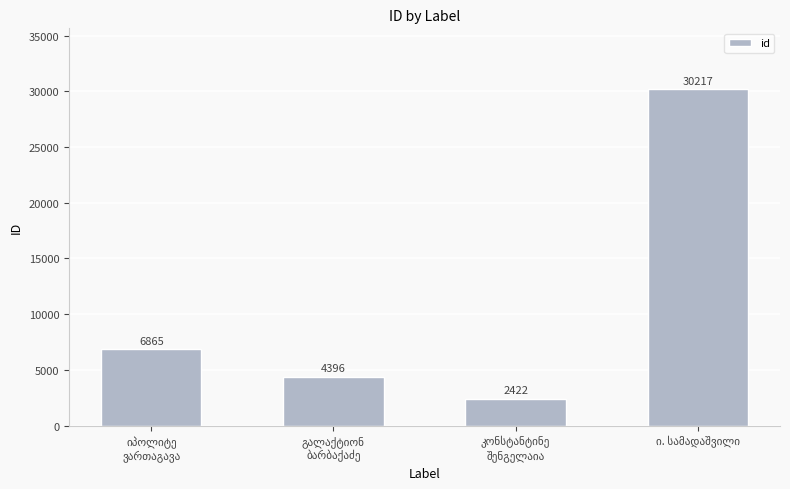

What is the difference between the maximum and minimum values?

27795